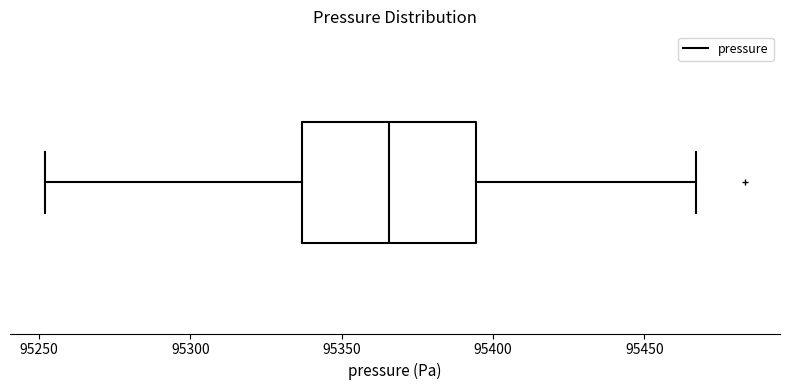

Where is the right edge of the box on the x-axis? The values are not printed on the chart, so give them approximately, as read against the axis.

95395